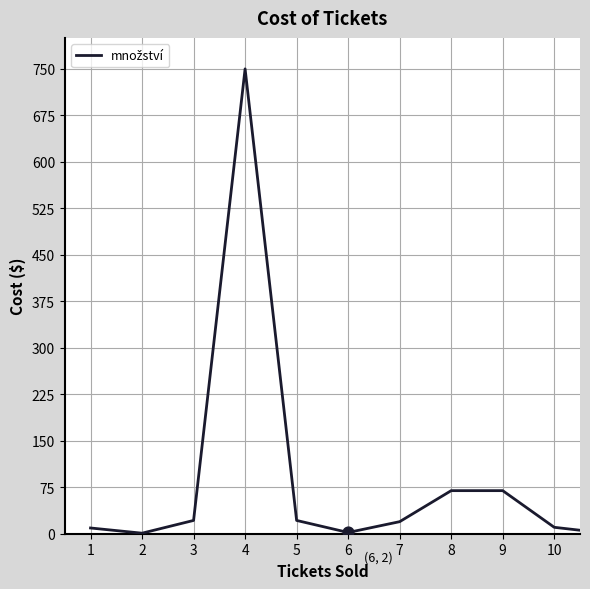

What is the greatest value displayed?

750.0